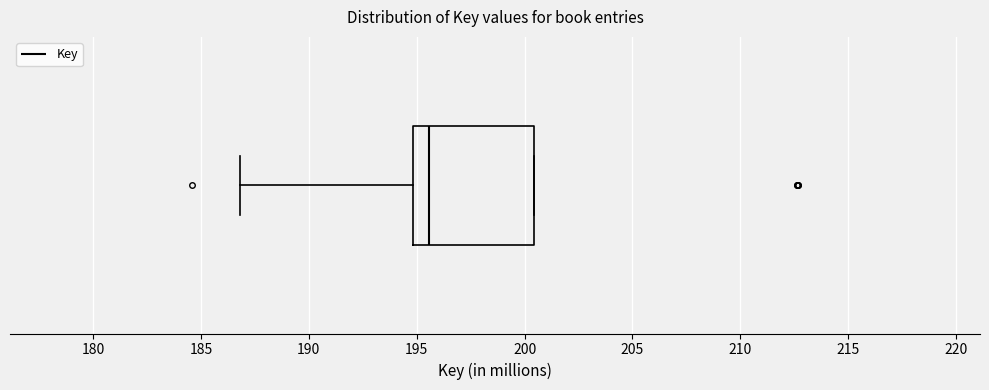

Where does the median line of the box sit on the x-axis? The values are not printed on the chart, so give them approximately, as read against the axis.

195.5